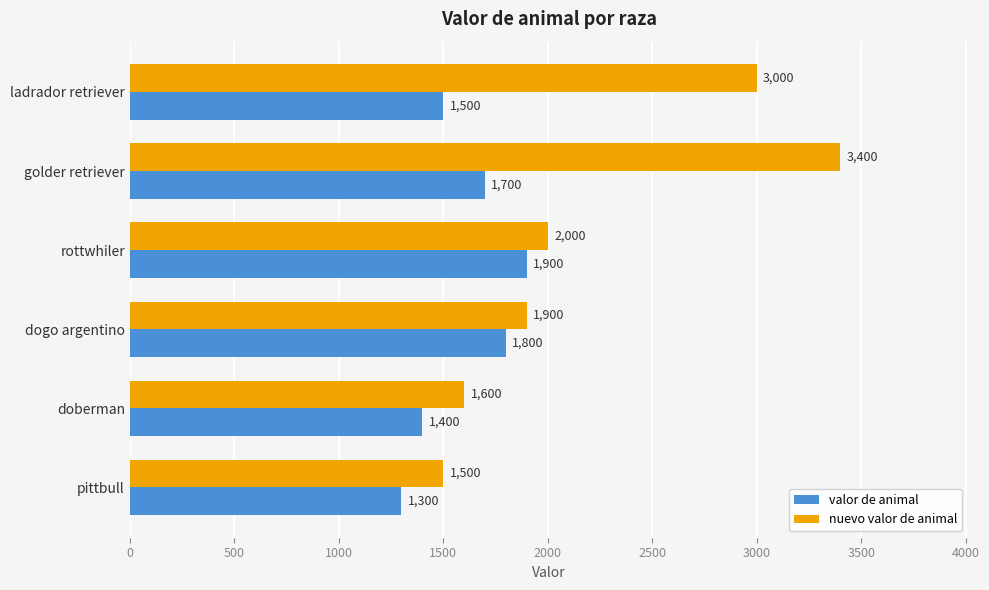

Which series has the largest range (max minus min)?

nuevo valor de animal